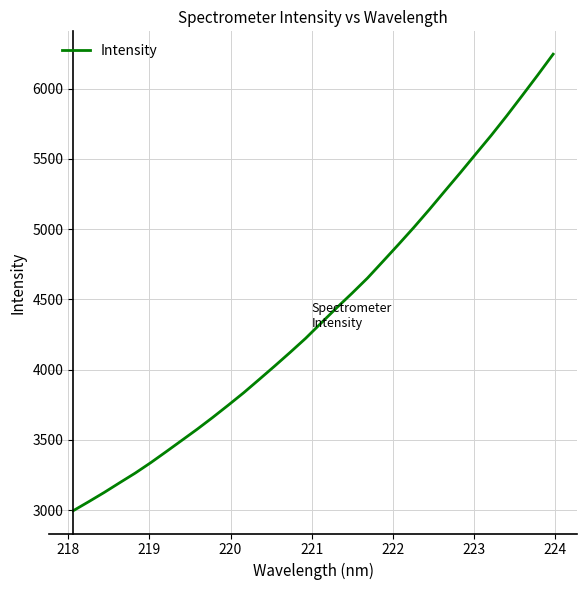

What is the maximum value shown in the chart?

6246.6